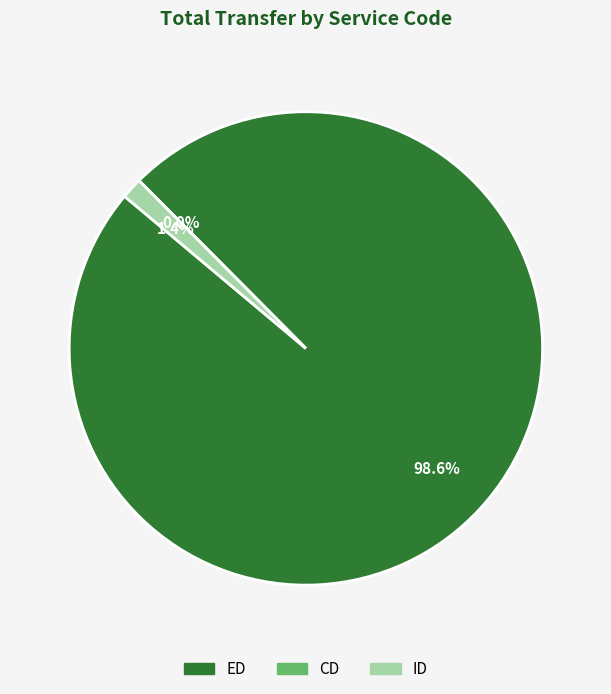

The ED slice represents 93% of the pie. True or false?

False